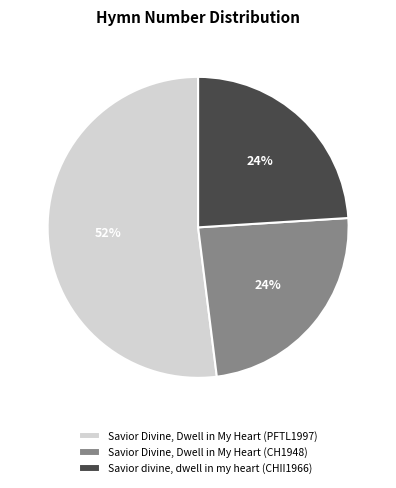

How many segments does this pie chart have?

3